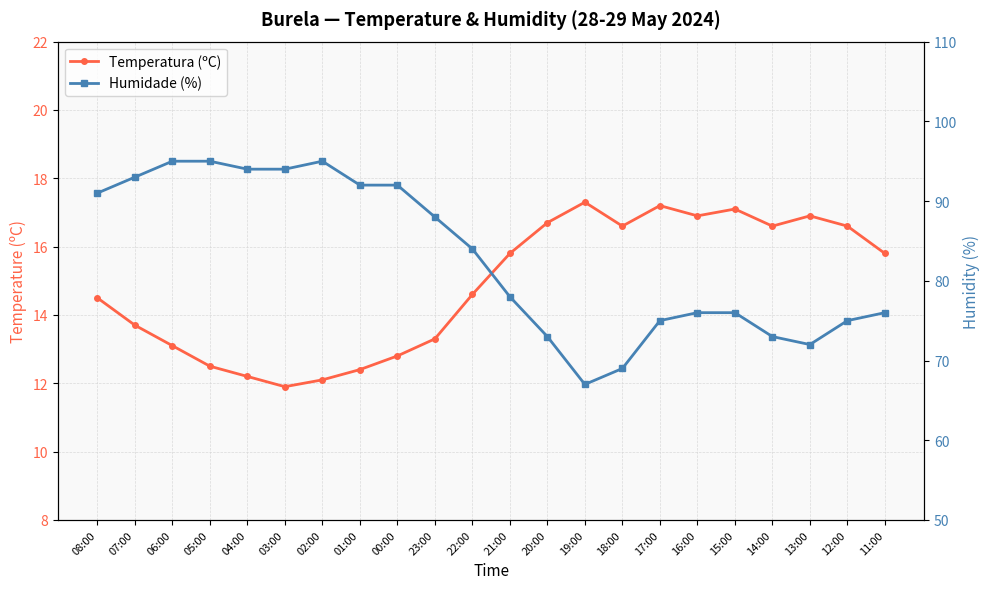

The Temperatura (ºC) series shows 9.3 at 15:00. True or false?

False